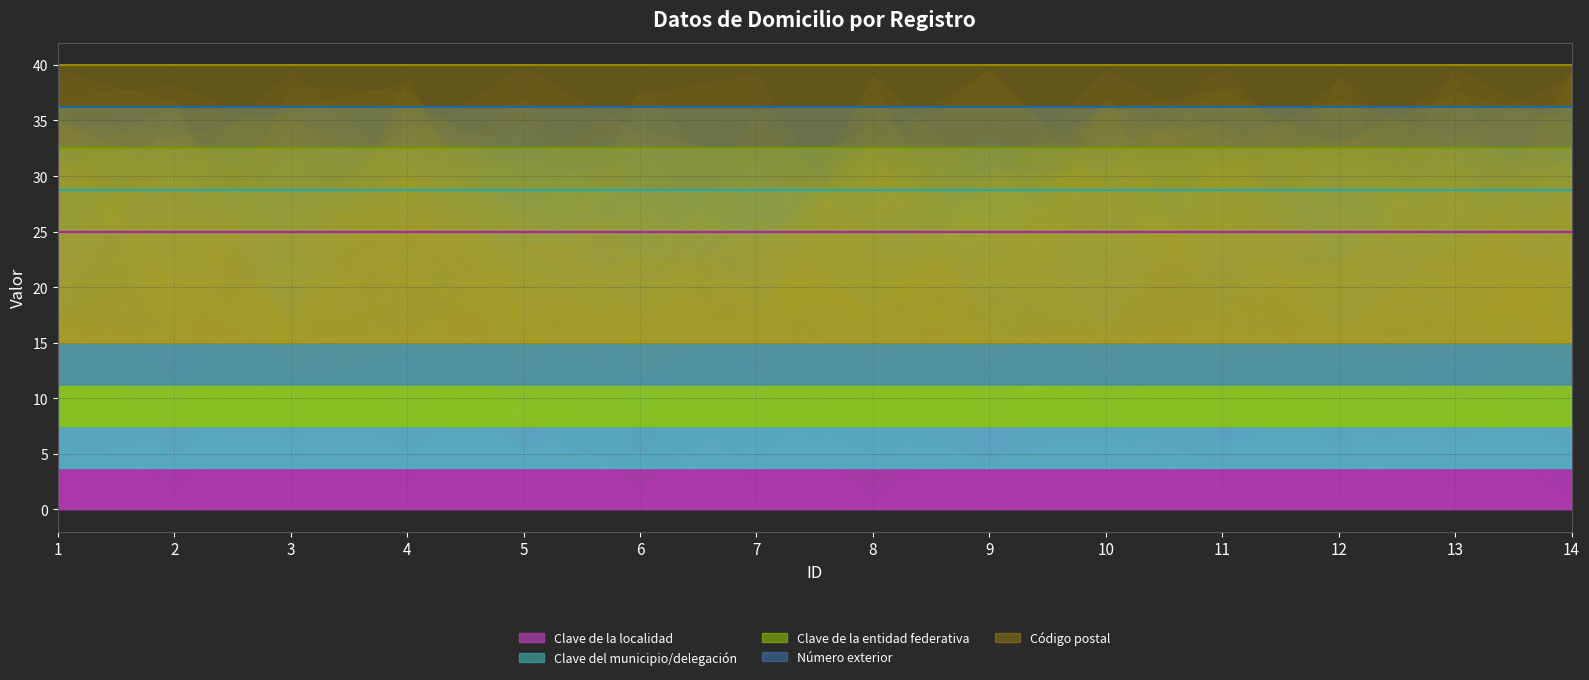

What is the minimum value for Clave de la entidad federativa (línea)?

32.5